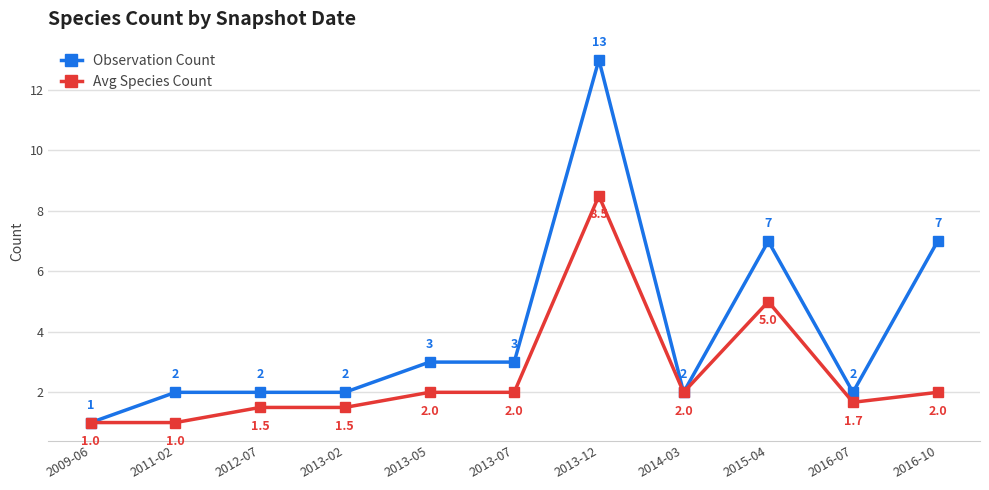

True or false: Avg Species Count has more than 1 interior local peaks.

True